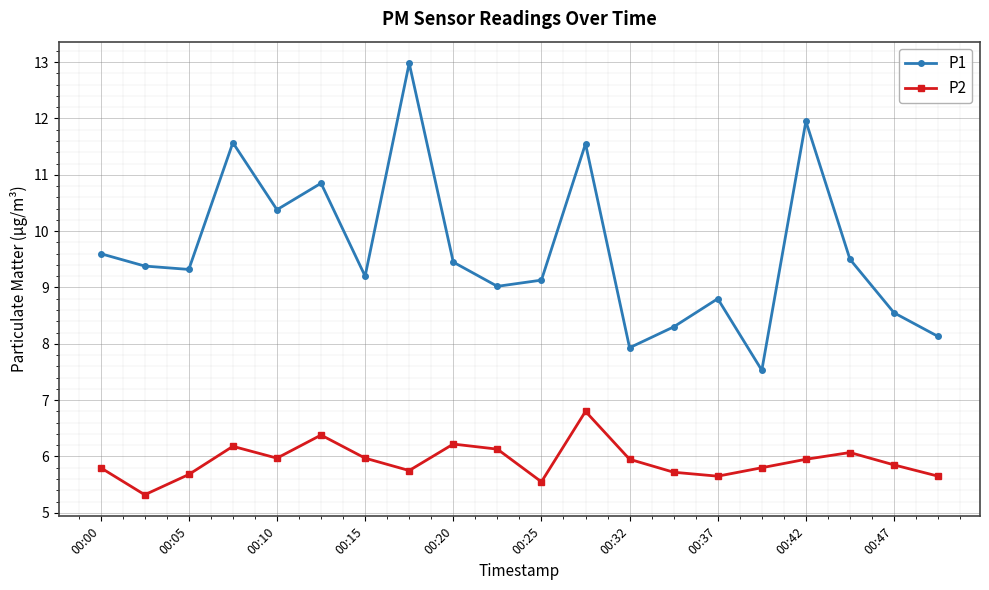

What is the difference between the second highest and second lowest values in the P1 series?

4.0